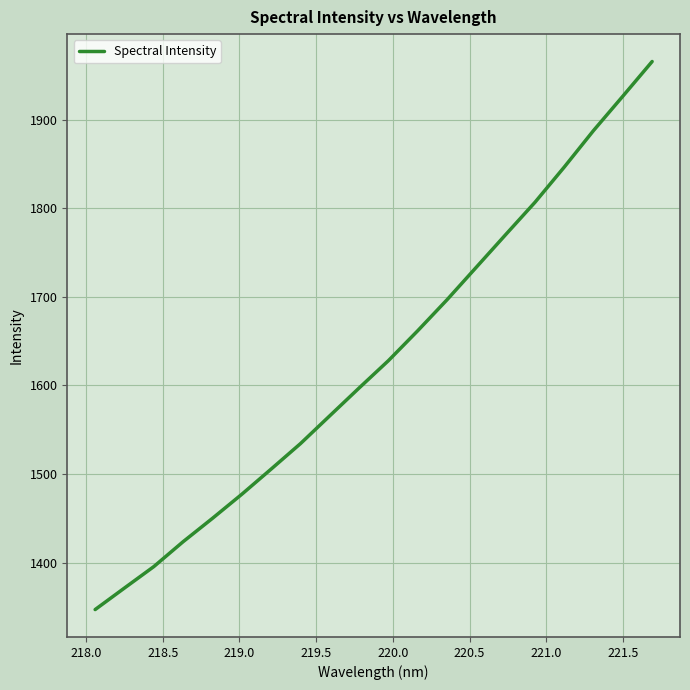

What is the difference between the maximum and minimum values?

618.8